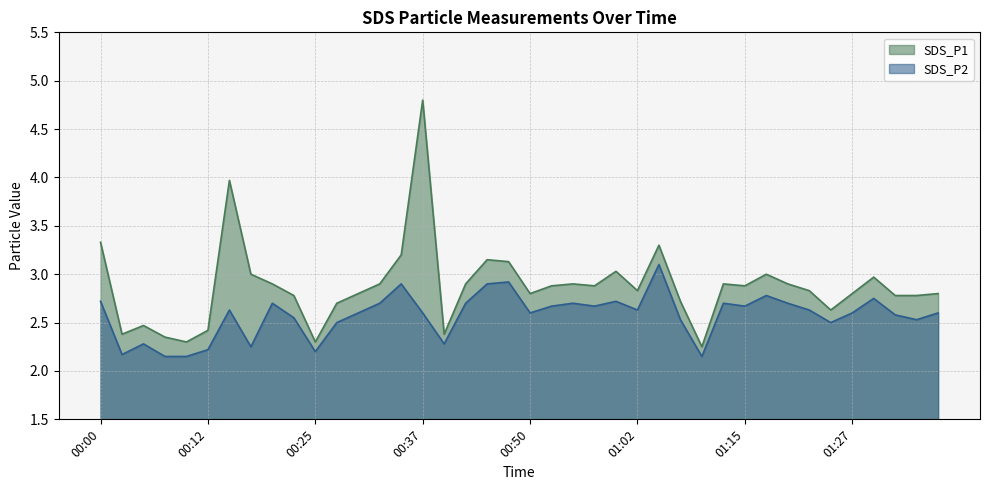

At 00:10, list the series in order from largest to smallest.

SDS_P1, SDS_P2